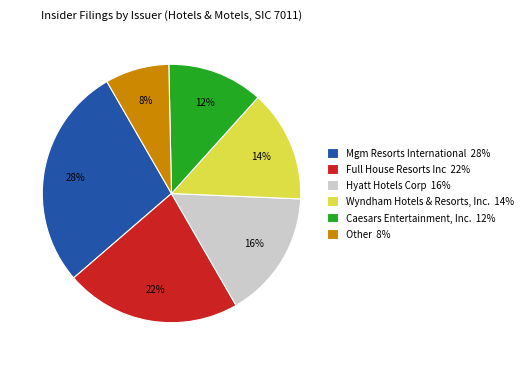

To the nearest percent, what is the average slice percentage?

17%